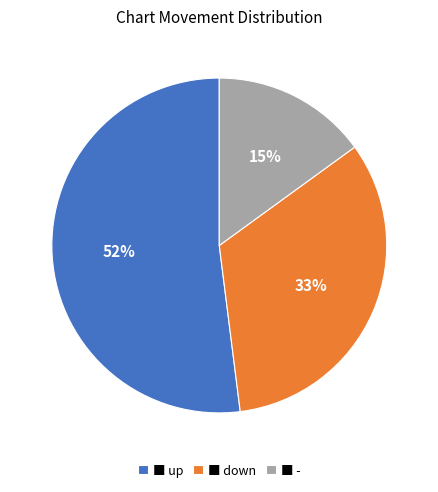

To the nearest percent, what is the difference between the largest and smallest slice percentages?

37%